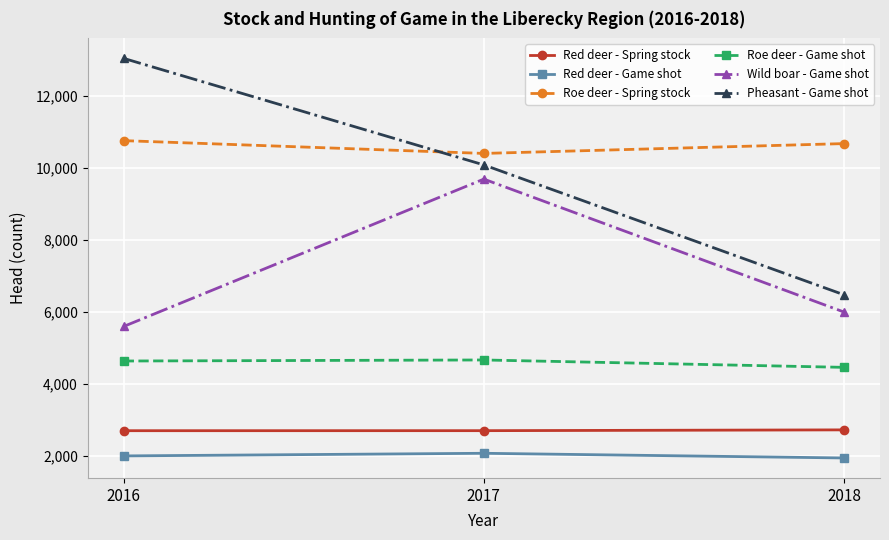

Is the value of Wild boar - Game shot at 2017 greater than the value of Pheasant - Game shot at 2017?

No